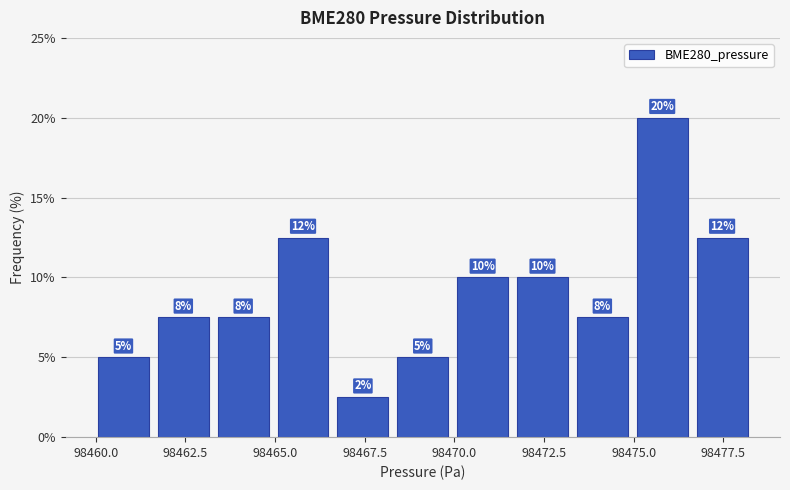

Read against the x-axis, roughly where is the centre of the tallest bar?

98476.0